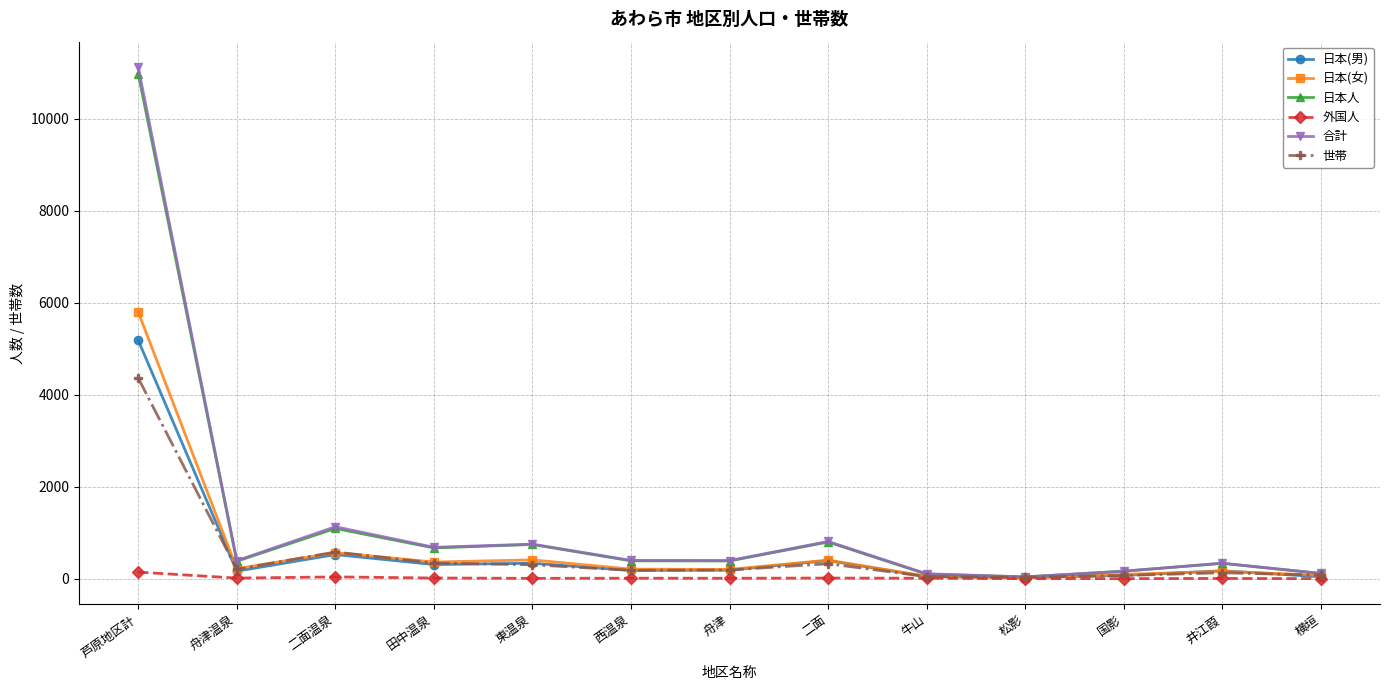

What is the label of the 6th point from the right?

二面